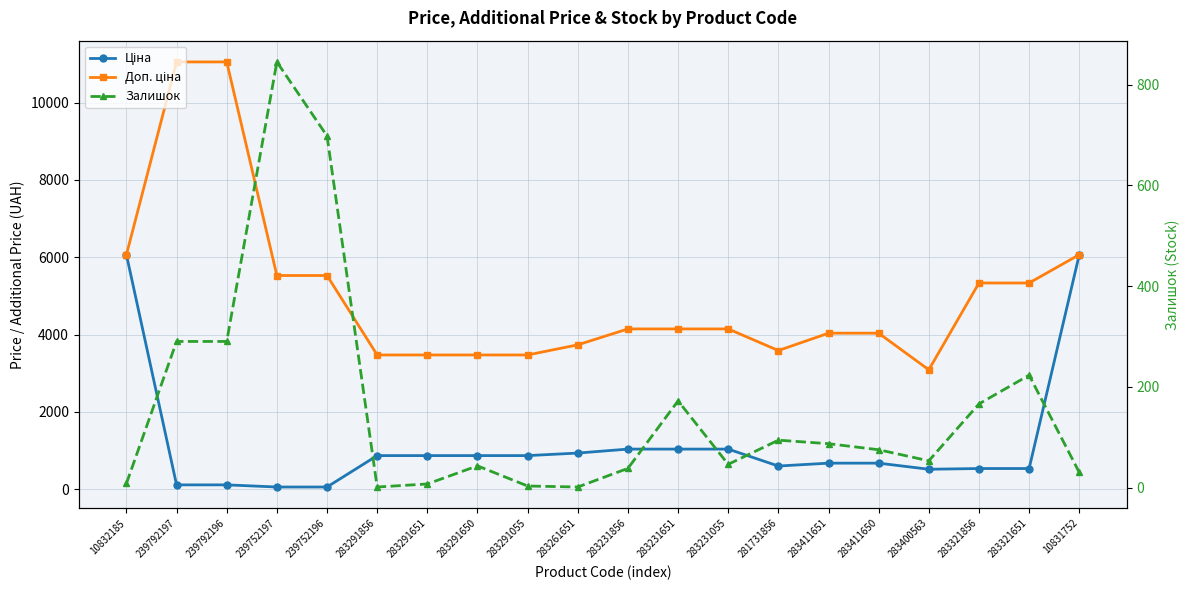

Reading left to right, extract all data points from this chart.

Ціна: 6067.2	110.5	110.5	55.3	55.3	868.0	868.0	868.0	868.0	933.5	1036.5	1036.5	1036.5	597.8	672.7	672.7	514.7	533.5	533.5	6067.2
Доп. ціна: 6067.2	11055.0	11055.0	5528.0	5528.0	3472.1	3472.1	3472.1	3472.1	3734.2	4145.9	4145.9	4145.9	3586.7	4036.0	4036.0	3088.4	5334.5	5334.5	6067.2
Залишок: 8.0	290.0	290.0	845.0	698.0	1.0	7.0	43.0	3.0	1.0	38.0	172.0	46.0	94.0	87.0	75.0	53.0	166.0	223.0	30.0